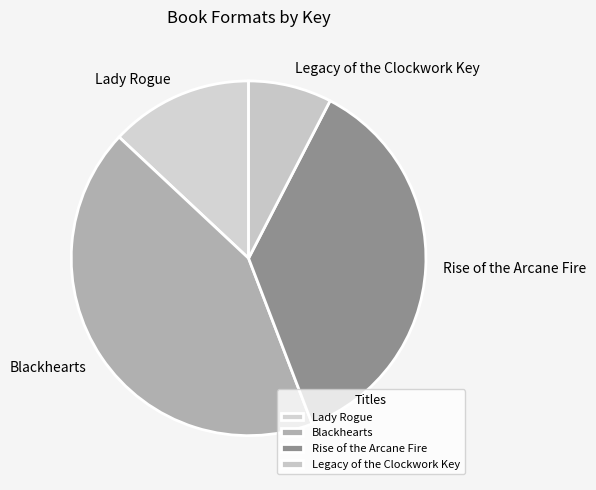

Rank the categories by value from highest to lowest.

Blackhearts, Rise of the Arcane Fire, Lady Rogue, Legacy of the Clockwork Key